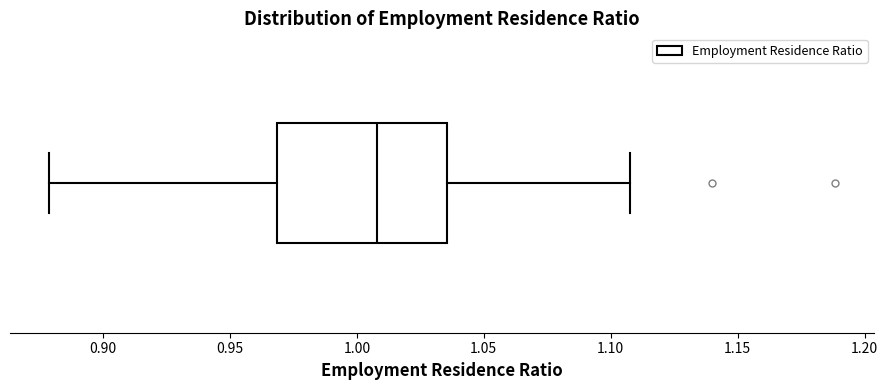

Where does the right whisker of the box end on the x-axis? The values are not printed on the chart, so give them approximately, as read against the axis.

1.105